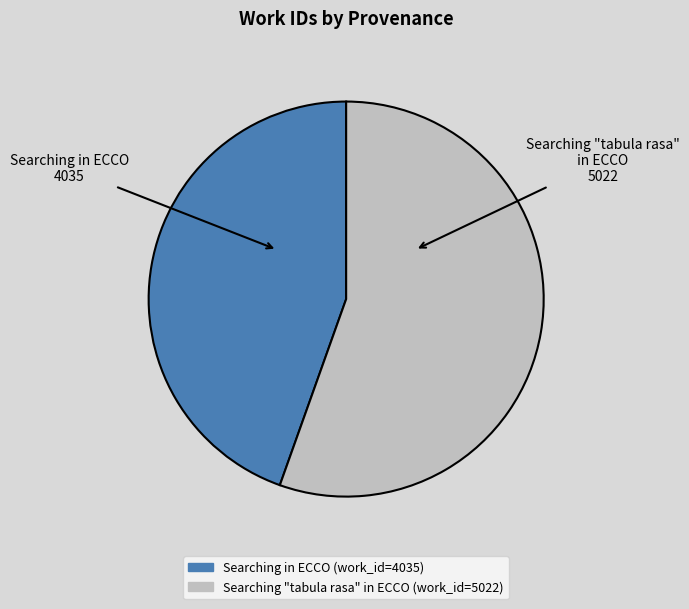

The Searching in ECCO slice represents 37% of the pie. True or false?

False